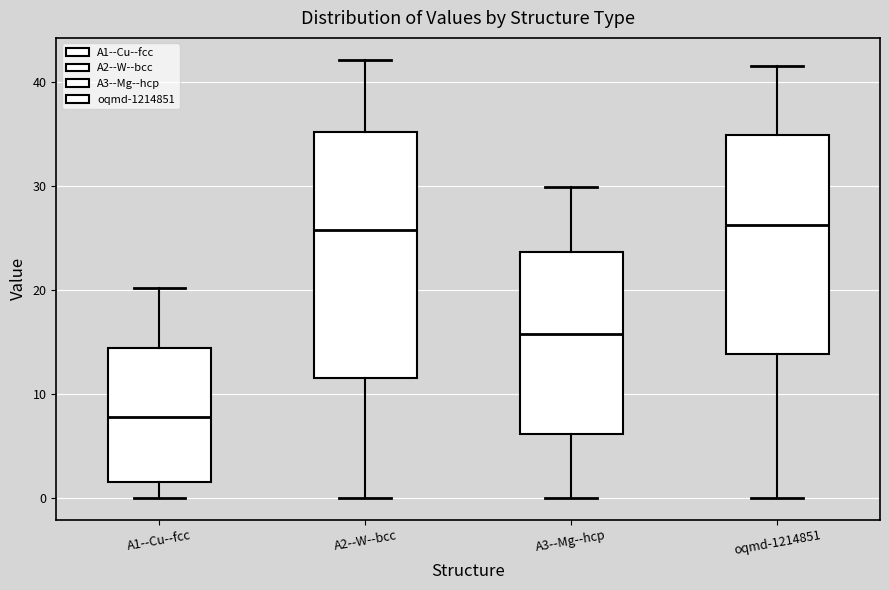

Reading left to right, transcribe this box plot: for each box, give where its median line is, the range the box spans, and where its two whiskers end, as read against the y-axis. The values are not printed on the chart, so give them approximately, as read against the axis.

A1--Cu--fcc: median 8, box 2 to 14, whiskers 0 to 20
A2--W--bcc: median 26, box 12 to 35, whiskers 0 to 42
A3--Mg--hcp: median 16, box 6 to 24, whiskers 0 to 30
oqmd-1214851: median 26, box 14 to 35, whiskers 0 to 42